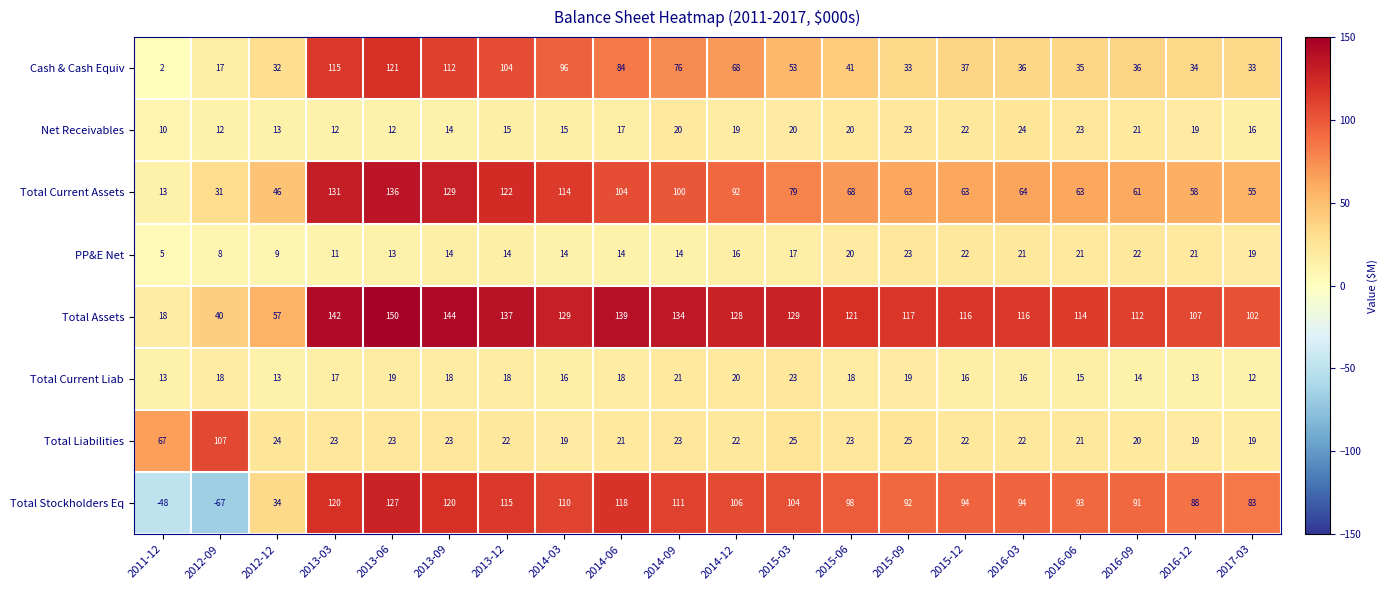

What is the difference between the highest and lowest values at 2013-12?

123